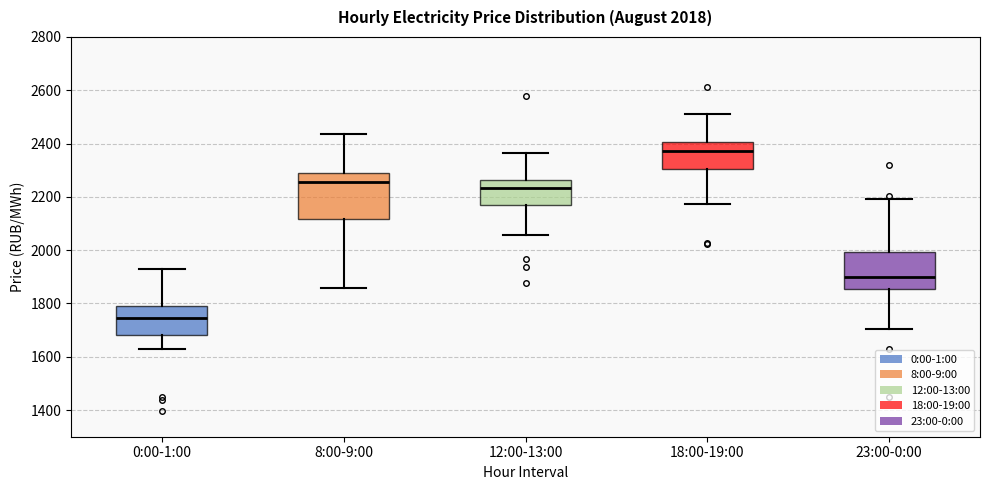

Comparing the boxes themselves (not the whiskers), which one is the tallest?

8:00-9:00